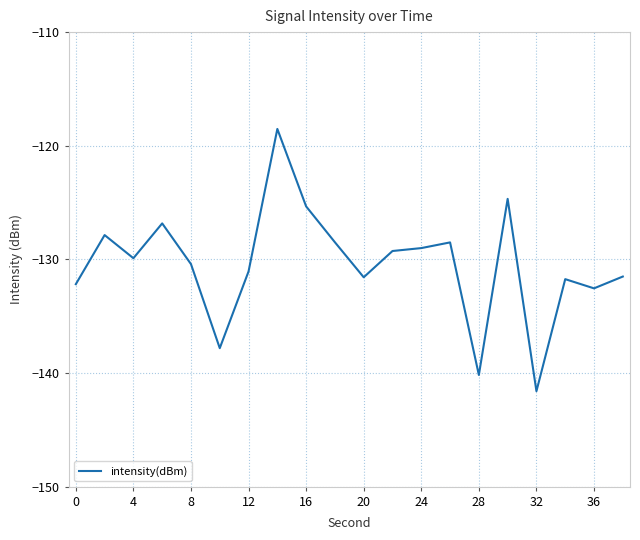

What is the greatest value displayed?

-118.5